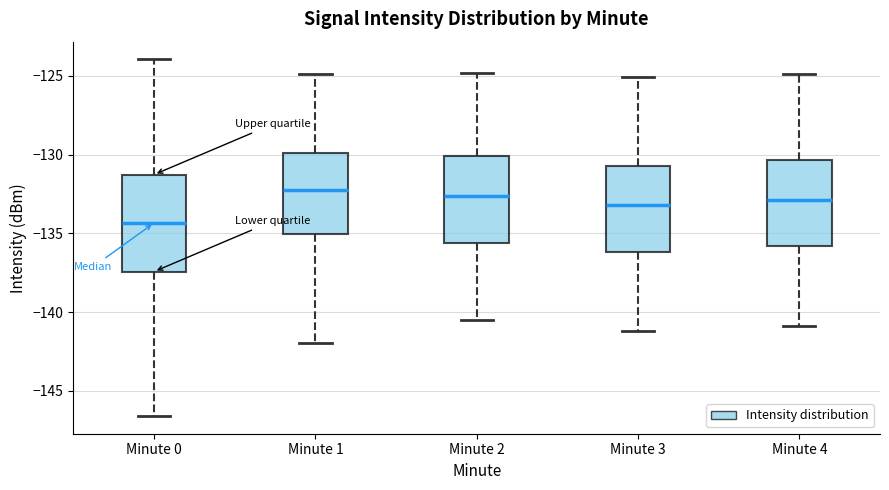

Reading left to right, transcribe this box plot: for each box, give where its median line is, the range the box spans, and where its two whiskers end, as read against the y-axis. The values are not printed on the chart, so give them approximately, as read against the axis.

Minute 0: median -134.5, box -137.5 to -131.5, whiskers -146.5 to -124.0
Minute 1: median -132.0, box -135.0 to -130.0, whiskers -142.0 to -125.0
Minute 2: median -132.5, box -135.5 to -130.0, whiskers -140.5 to -125.0
Minute 3: median -133.0, box -136.0 to -130.5, whiskers -141.0 to -125.0
Minute 4: median -133.0, box -136.0 to -130.5, whiskers -141.0 to -125.0